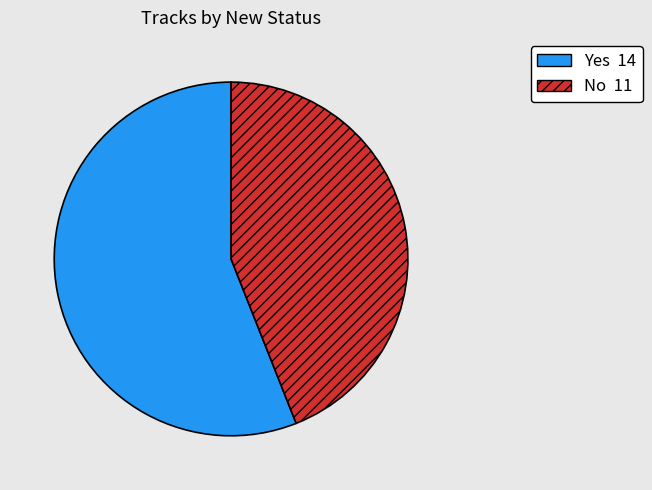

Which has a higher value, Yes or No?

Yes